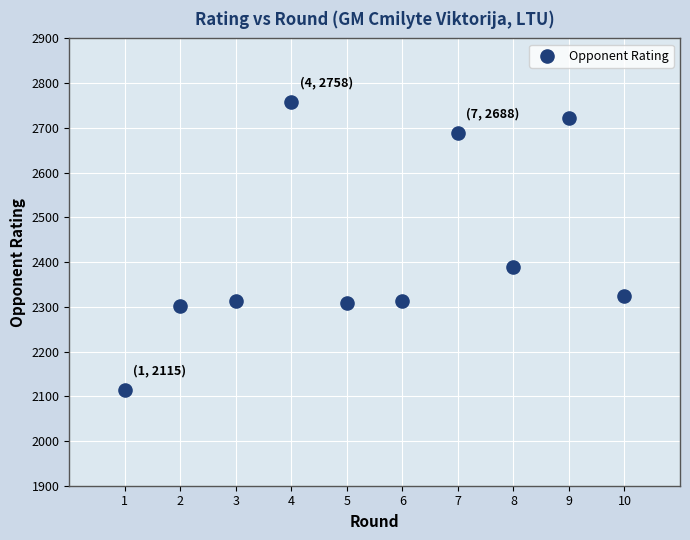

What Y value in the scatter plot is closest to 2436?

2389